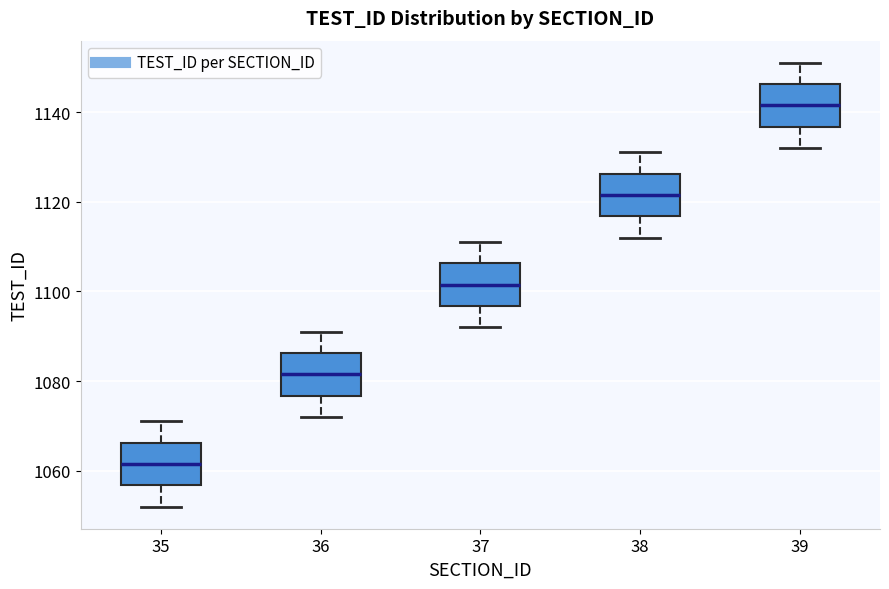

Reading left to right, transcribe this box plot: for each box, give where its median line is, the range the box spans, and where its two whiskers end, as read against the y-axis. The values are not printed on the chart, so give them approximately, as read against the axis.

35: median 1062, box 1056 to 1066, whiskers 1052 to 1072
36: median 1082, box 1076 to 1086, whiskers 1072 to 1092
37: median 1102, box 1096 to 1106, whiskers 1092 to 1112
38: median 1122, box 1116 to 1126, whiskers 1112 to 1132
39: median 1142, box 1136 to 1146, whiskers 1132 to 1152